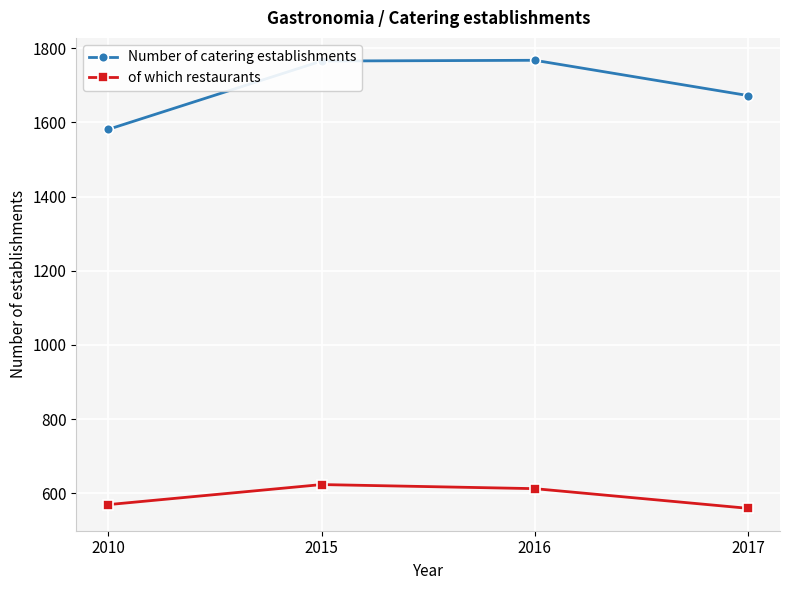

Does the chart have visible grid lines?

Yes